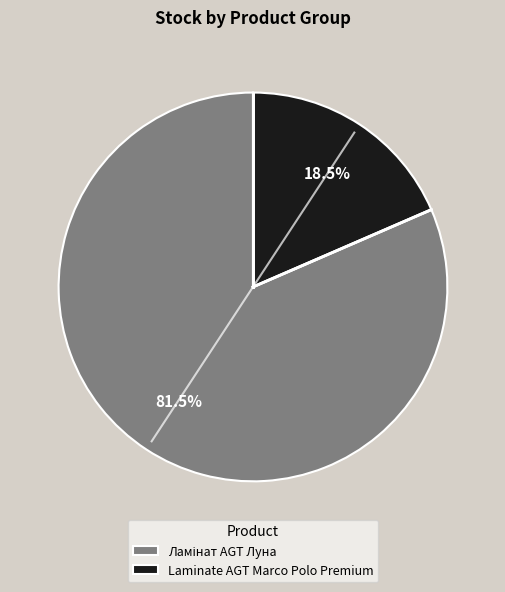

Does Laminate AGT Marco Polo Premium represent more than half of the total?

No